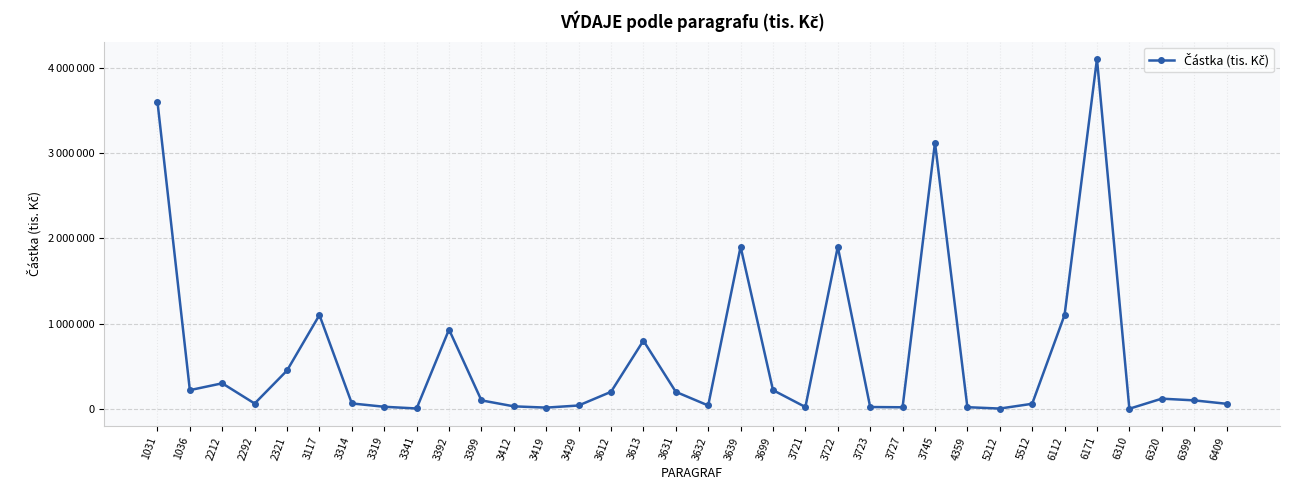

True or false: the data shows 1737739 at 6112.

False